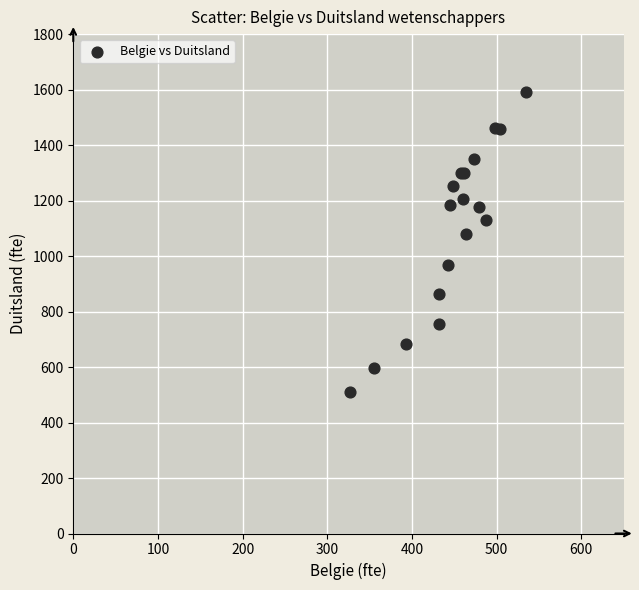

What Y value in the scatter plot is closest to 1049?

1078.8